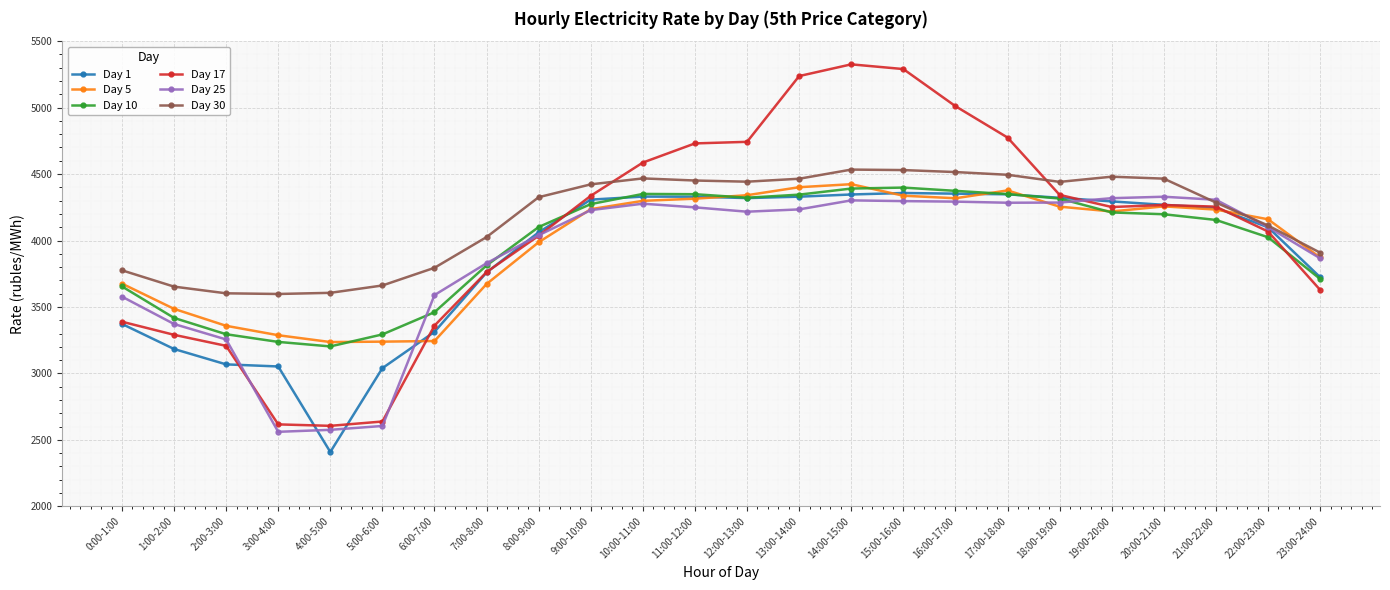

Is this an area chart (filled region under the line)?

No